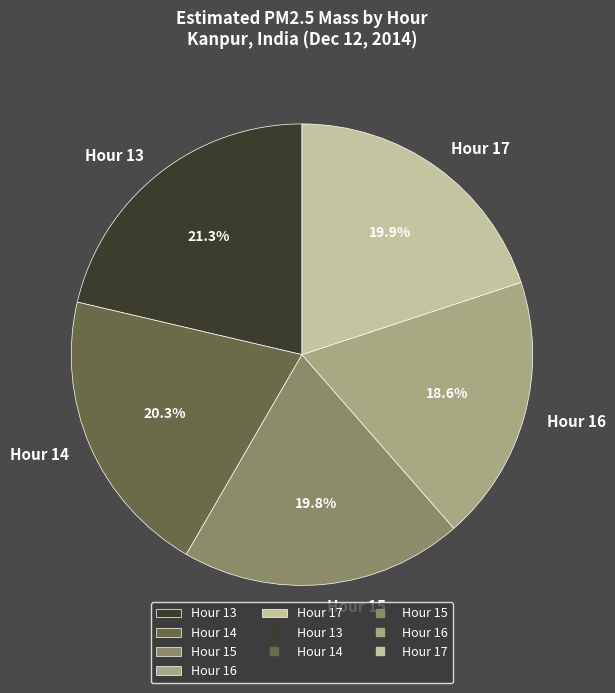

How many segments does this pie chart have?

5